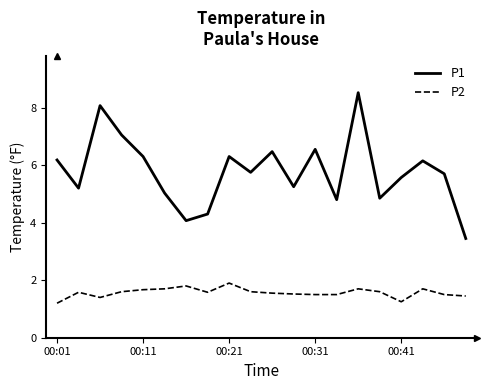

What is the maximum value shown in the chart?

8.5